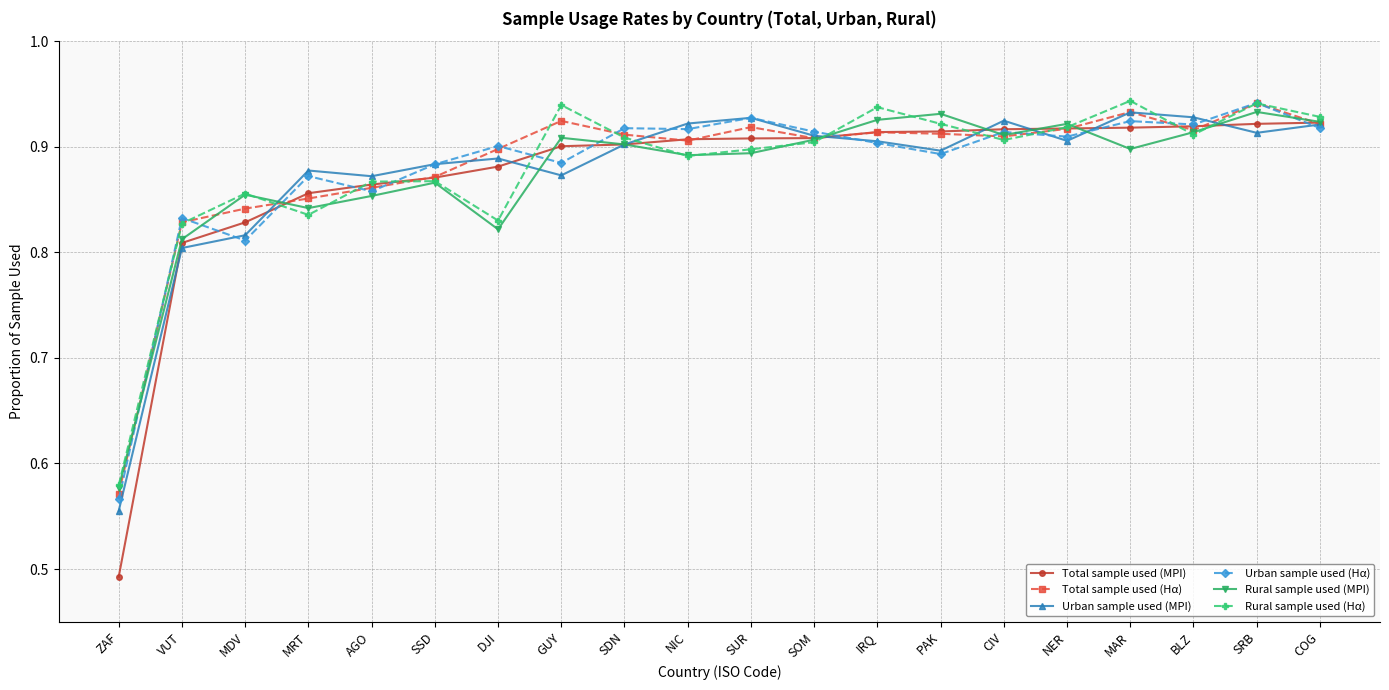

How many interior local valleys does the Total sample used (Hα) series have?

4